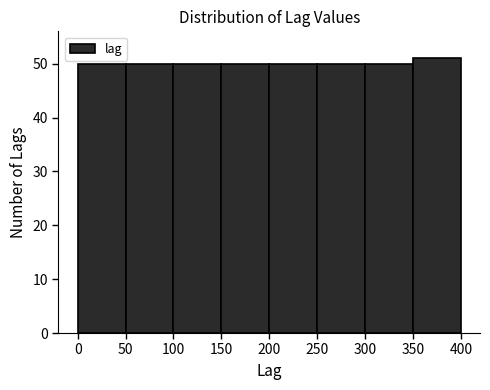

Reading left to right, transcribe this chart: for each bar, give the range it covers on the x-axis and its height. The values are not printed on the chart, so give them approximately, as read against the axis.

0 to 50: 50
50 to 100: 50
100 to 150: 50
150 to 200: 50
200 to 250: 50
250 to 300: 50
300 to 350: 50
350 to 400: 51